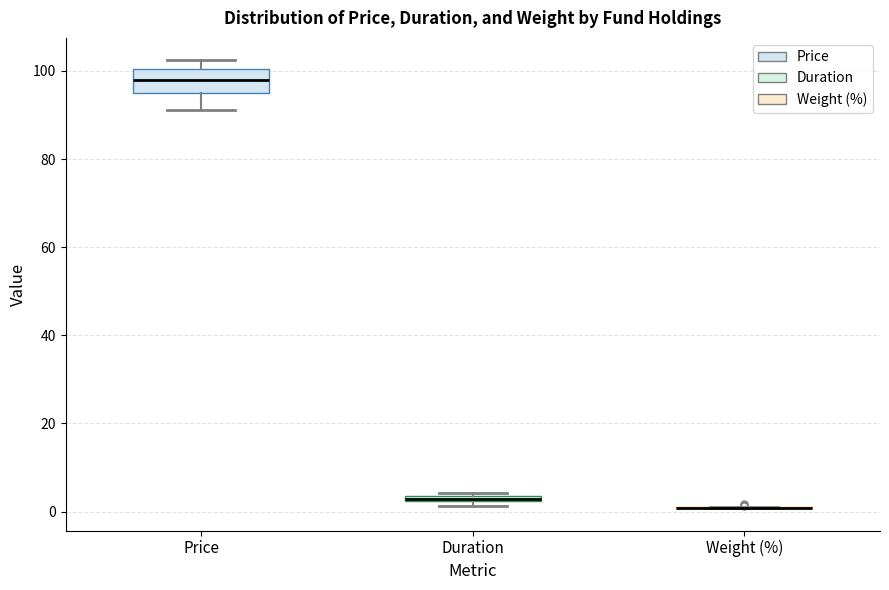

Comparing the boxes themselves (not the whiskers), which one is the tallest?

Price